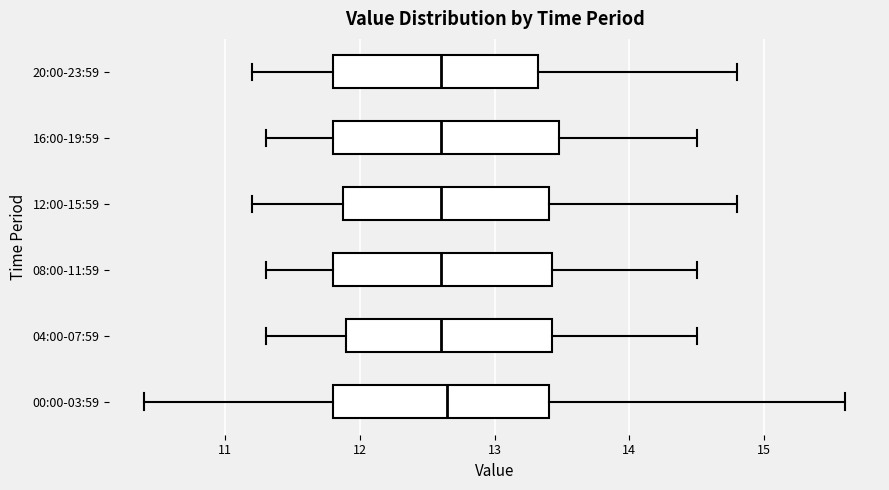

Reading bottom to top, read every box against the x-axis: the position of its median line, the range the box covers, and the ends of its whiskers. The values are not printed on the chart, so give them approximately, as read against the axis.

00:00-03:59: median 12.7, box 11.8 to 13.4, whiskers 10.4 to 15.6
04:00-07:59: median 12.6, box 11.9 to 13.4, whiskers 11.3 to 14.5
08:00-11:59: median 12.6, box 11.8 to 13.4, whiskers 11.3 to 14.5
12:00-15:59: median 12.6, box 11.9 to 13.4, whiskers 11.2 to 14.8
16:00-19:59: median 12.6, box 11.8 to 13.5, whiskers 11.3 to 14.5
20:00-23:59: median 12.6, box 11.8 to 13.3, whiskers 11.2 to 14.8